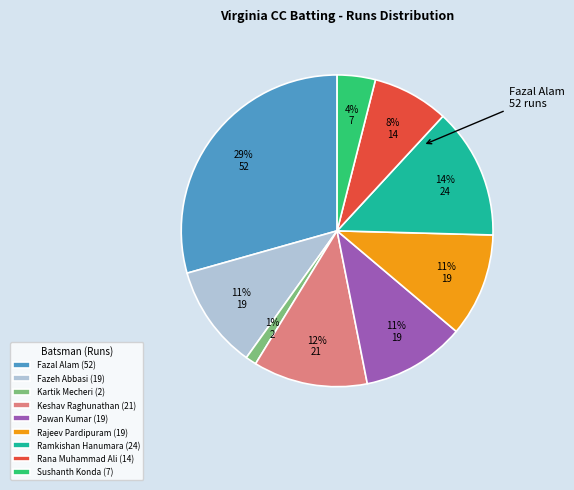

Count the number of slices in the pie.

9